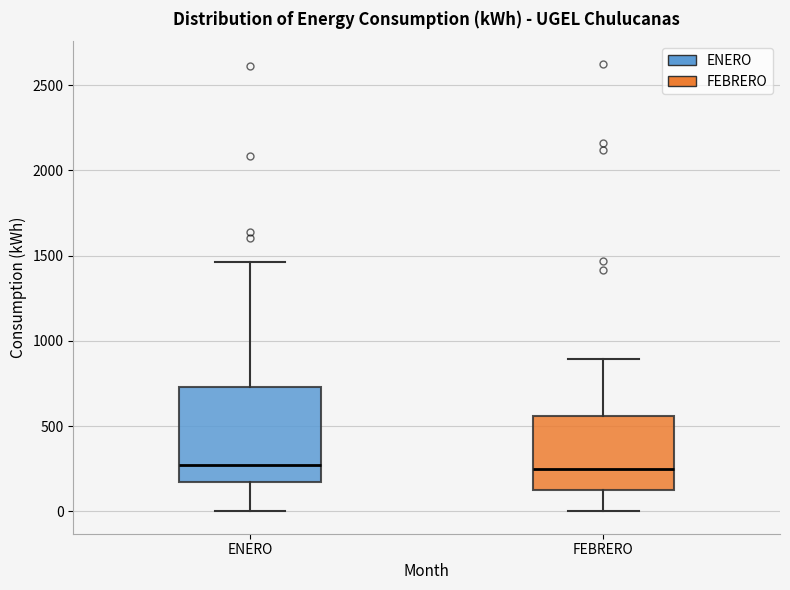

Comparing the boxes themselves (not the whiskers), which one is the tallest?

ENERO